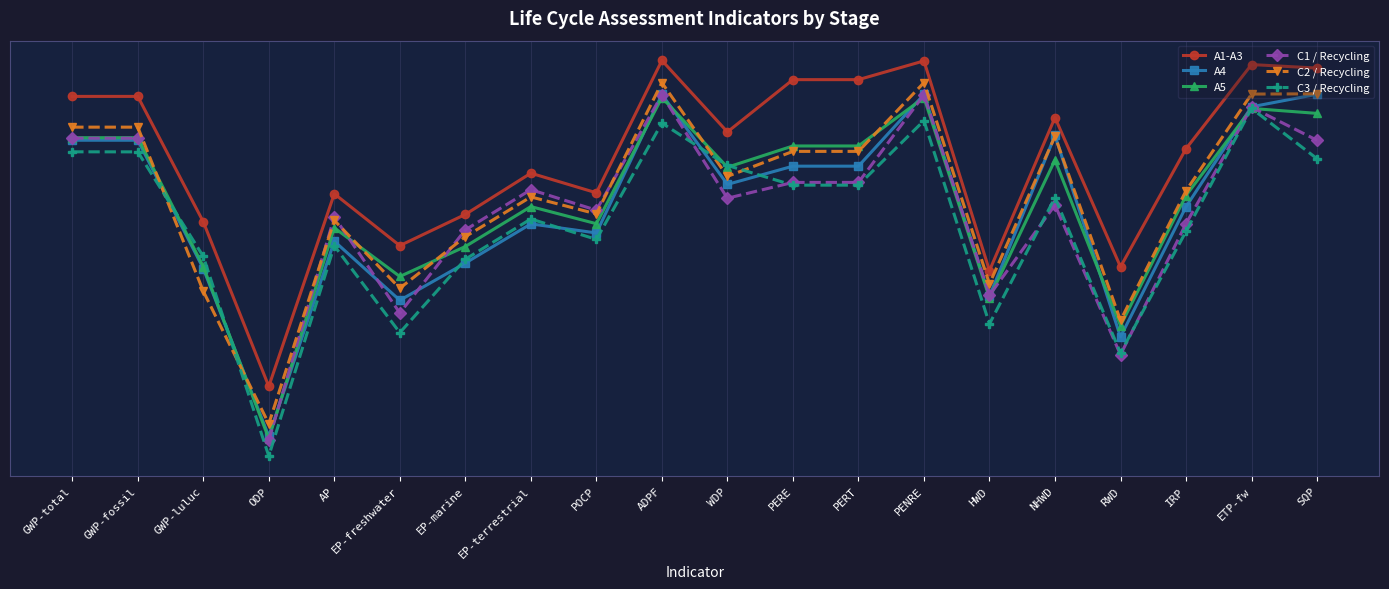

Which category has the highest value across all series?

ADPF